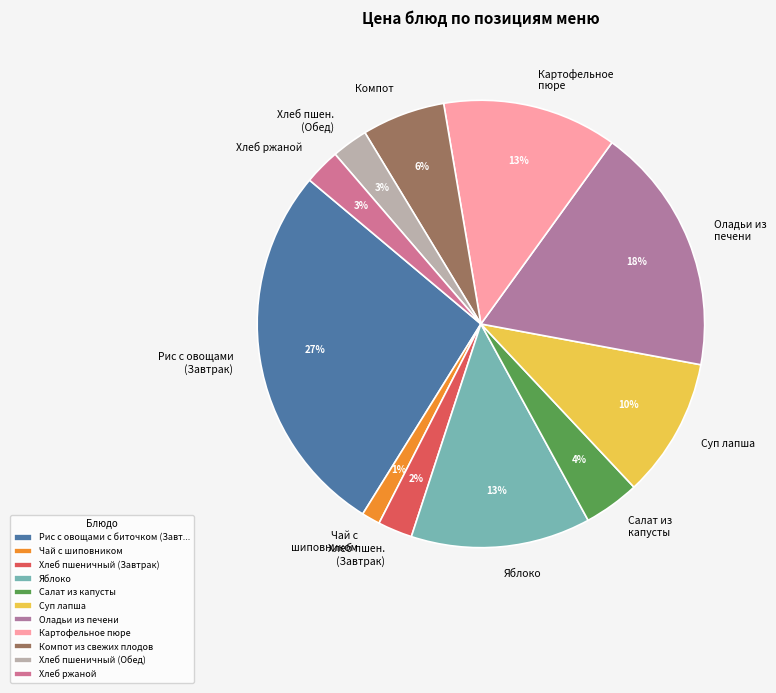

How many slices are in this pie chart?

11